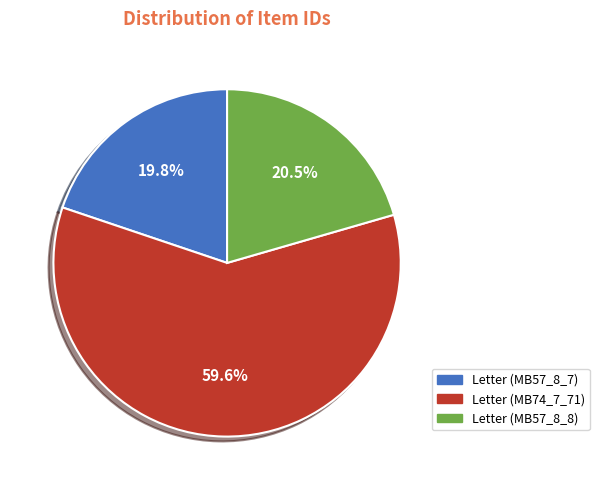

Do Letter (MB74_7_71) and Letter (MB57_8_7) together represent more than half of the pie?

Yes